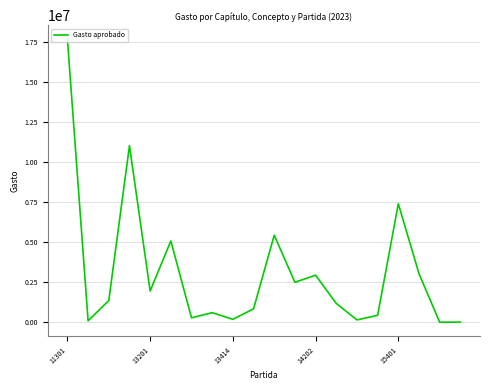

What is the greatest value displayed?

17673617.2